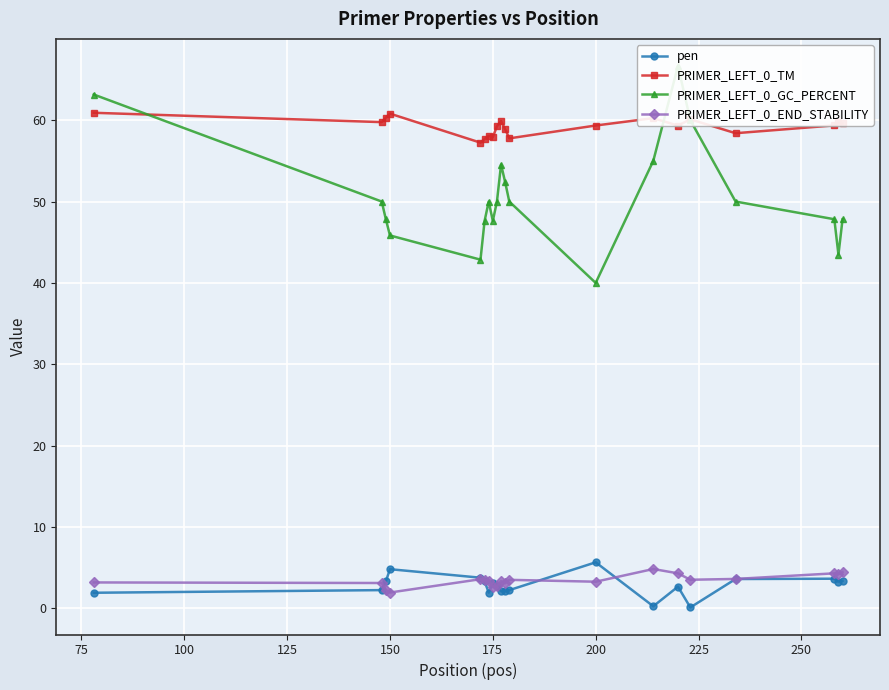

True or false: PRIMER_LEFT_0_END_STABILITY and PRIMER_LEFT_0_TM cross at least once.

False